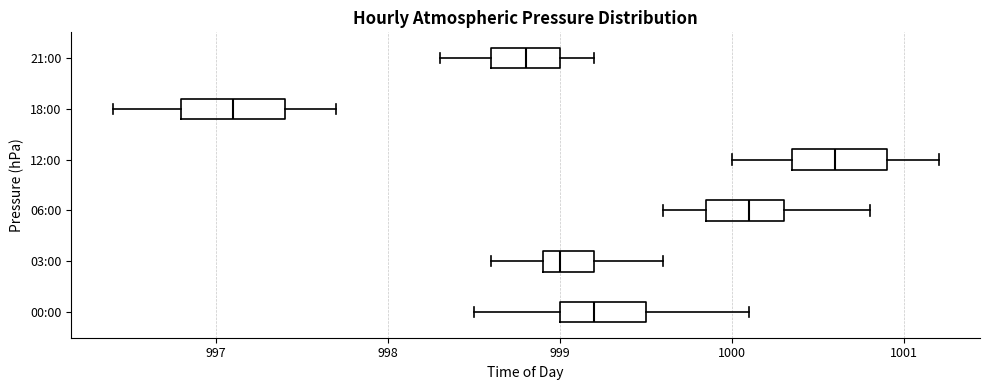

Reading bottom to top, read every box against the x-axis: the position of its median line, the range the box covers, and the ends of its whiskers. The values are not printed on the chart, so give them approximately, as read against the axis.

00:00: median 999.2, box 999.0 to 999.5, whiskers 998.5 to 1000.1
03:00: median 999.0, box 998.9 to 999.2, whiskers 998.6 to 999.6
06:00: median 1000.1, box 999.9 to 1000.3, whiskers 999.6 to 1000.8
12:00: median 1000.6, box 1000.4 to 1000.9, whiskers 1000.0 to 1001.2
18:00: median 997.1, box 996.8 to 997.4, whiskers 996.4 to 997.7
21:00: median 998.8, box 998.6 to 999.0, whiskers 998.3 to 999.2